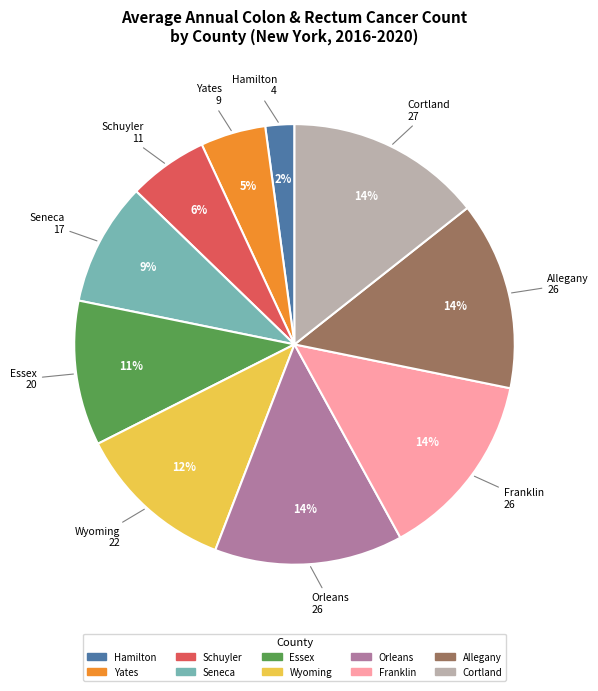

To the nearest percent, what is the combined percentage of Schuyler and Yates?

11%